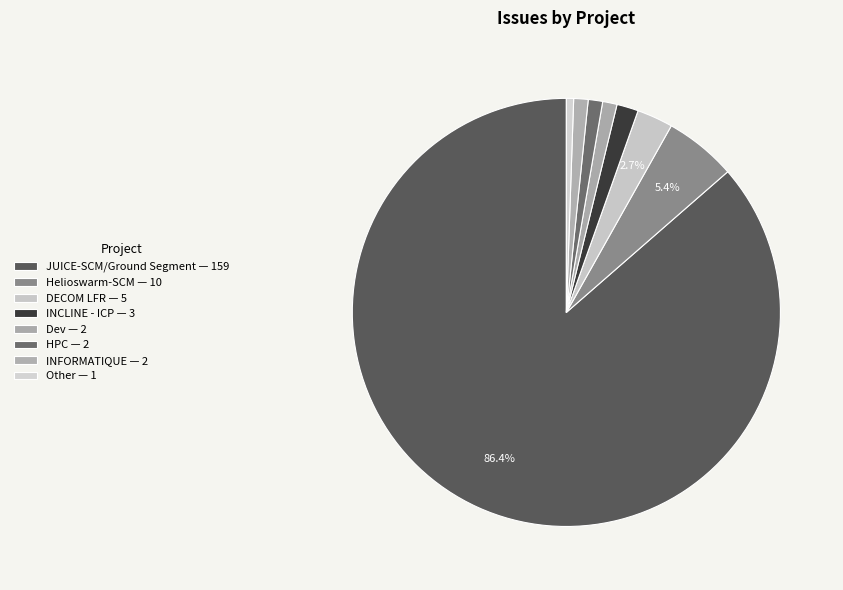

How many slices are in this pie chart?

8